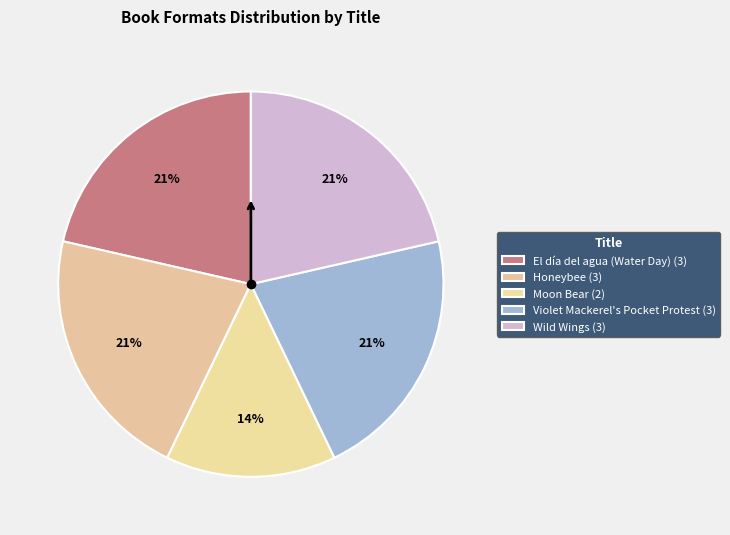

Which slice is the smallest?

Moon Bear